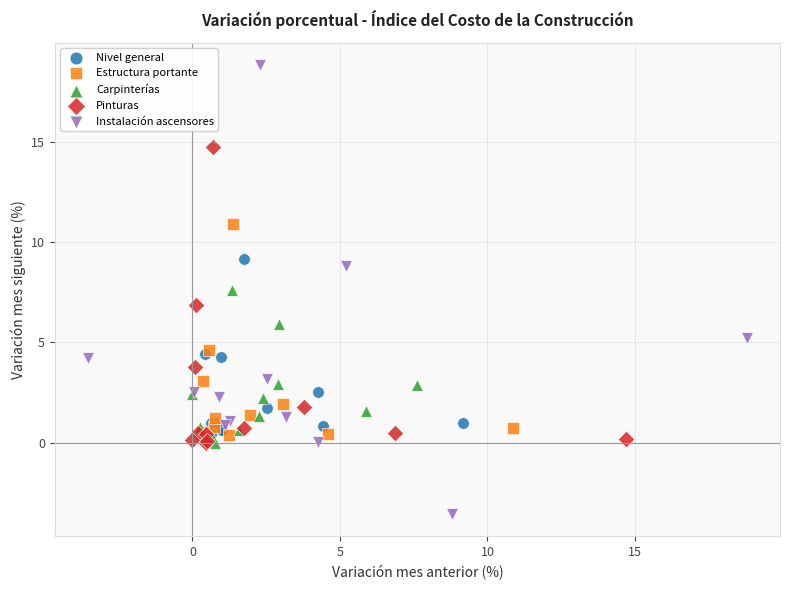

Which series has the largest Y range (max minus min)?

Instalación ascensores